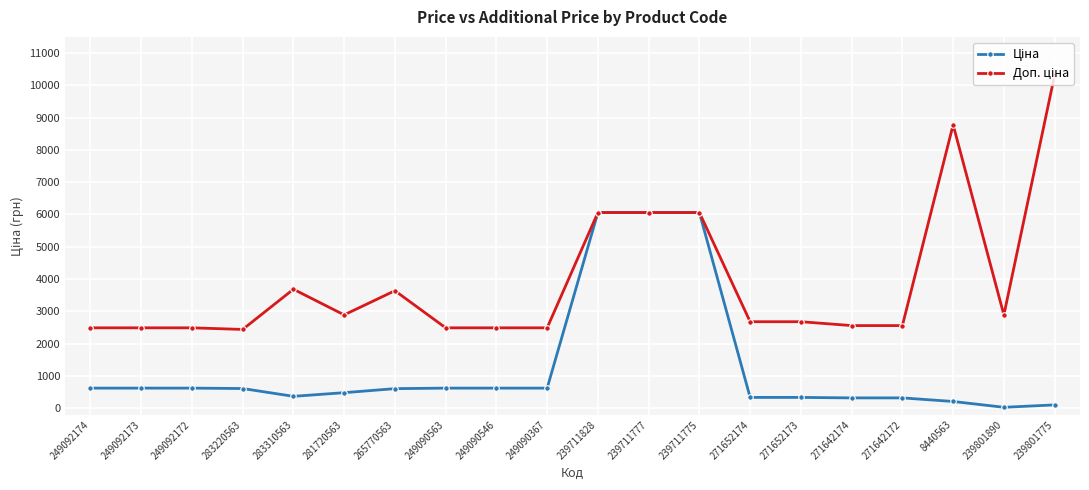

What is the spread (max minus min) of values at 271642174?

2239.7